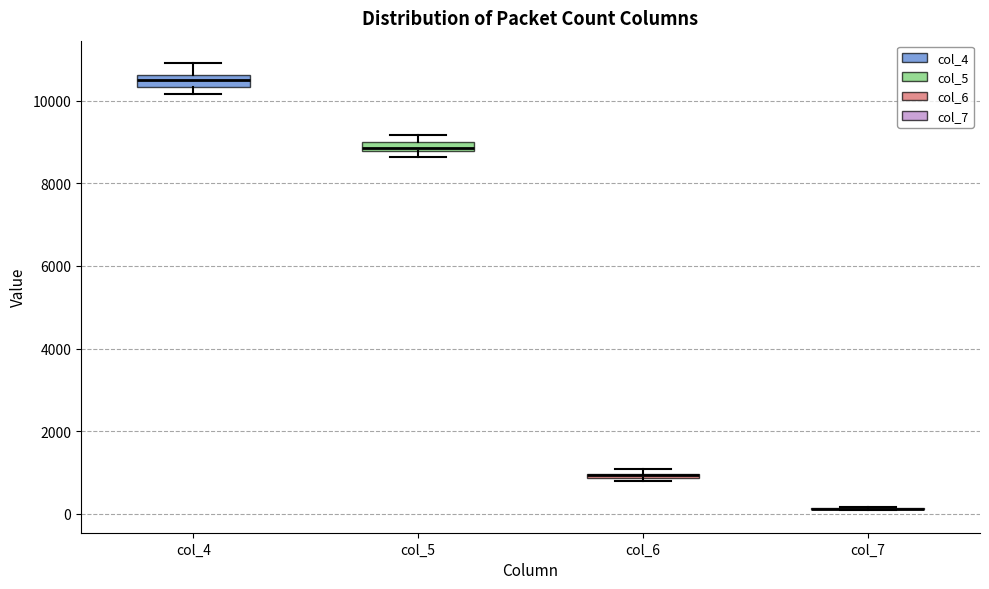

Where is the upper edge of the box for col_5 on the y-axis? The values are not printed on the chart, so give them approximately, as read against the axis.

9000